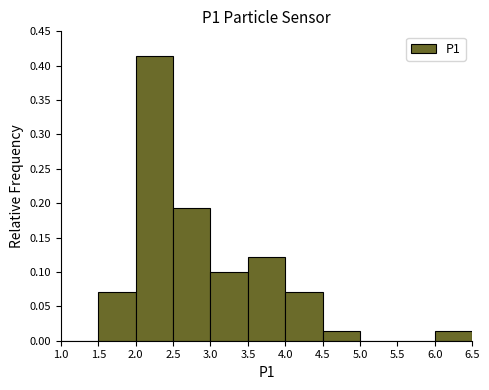

Reading left to right, transcribe this chart: for each bar, give the range it covers on the x-axis and its height. The values are not printed on the chart, so give them approximately, as read against the axis.

1.0 to 1.5: 0
1.5 to 2.0: 0.070
2.0 to 2.5: 0.415
2.5 to 3.0: 0.195
3.0 to 3.5: 0.100
3.5 to 4.0: 0.120
4.0 to 4.5: 0.070
4.5 to 5.0: 0.015
5.0 to 5.5: 0
5.5 to 6.0: 0
6.0 to 6.5: 0.015